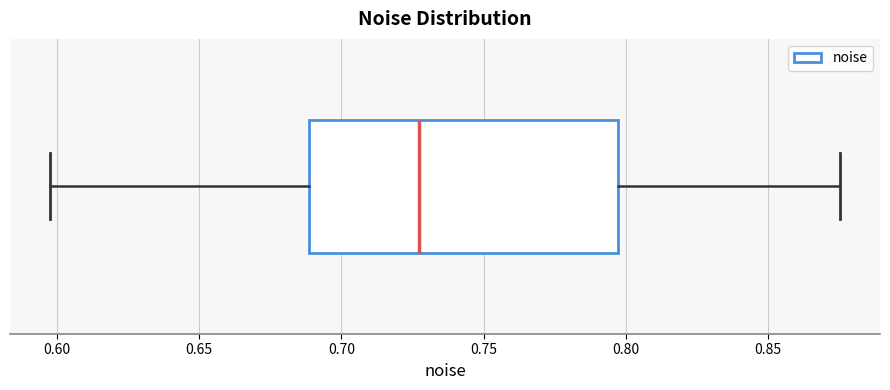

Transcribe this box plot: give where the median line is, the range the box spans, and where the two whiskers end, as read against the x-axis. The values are not printed on the chart, so give them approximately, as read against the axis.

median 0.725, box 0.690 to 0.795, whiskers 0.595 to 0.875